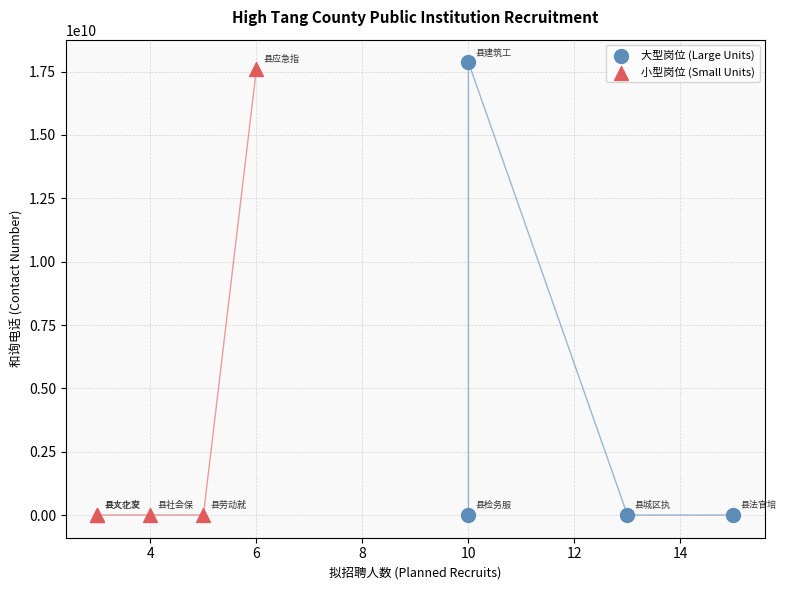

What are all the series names shown in the legend?

大型岗位 (Large Units), 小型岗位 (Small Units)